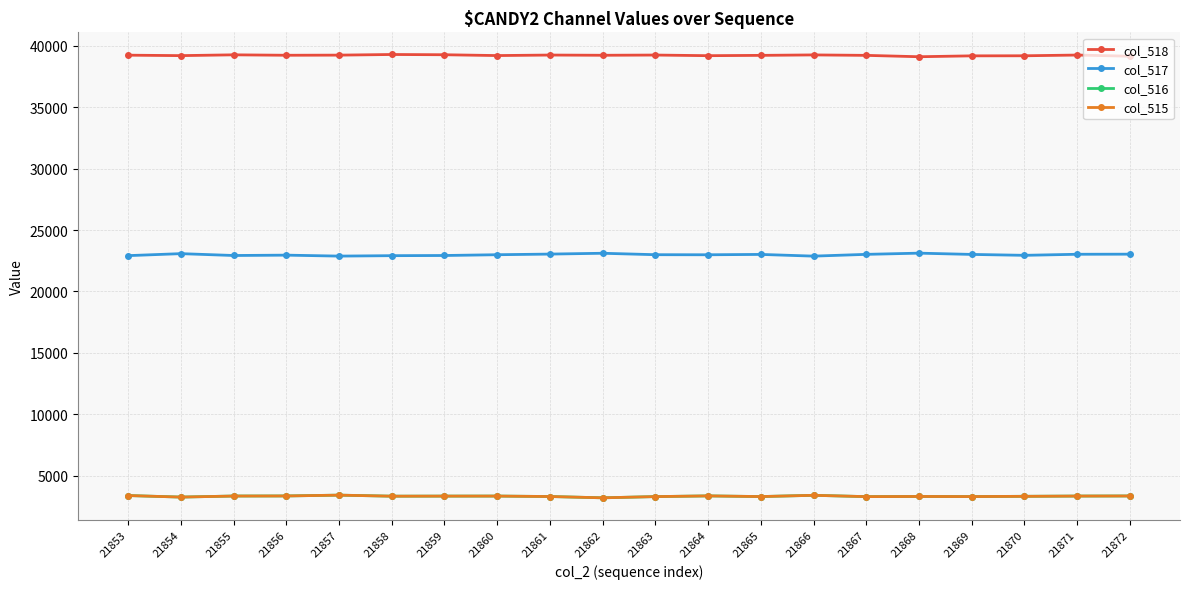

Does the chart have visible grid lines?

Yes